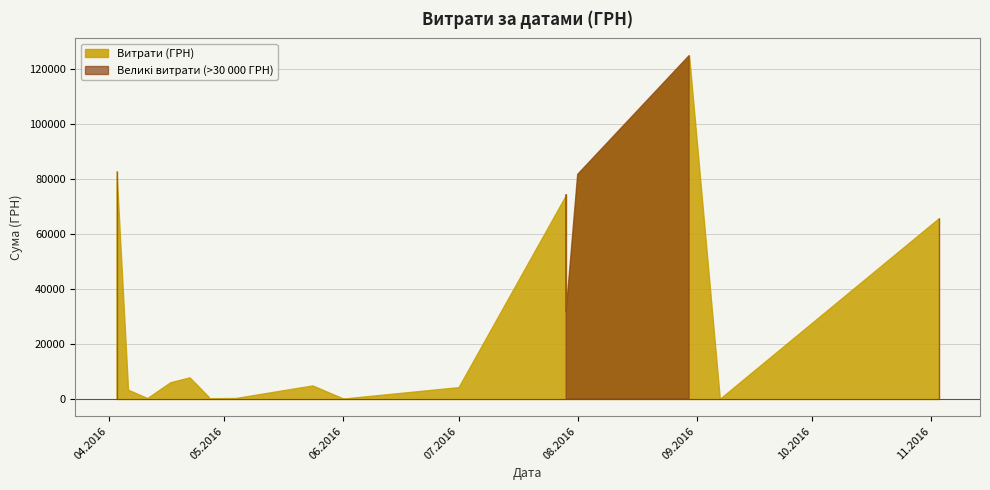

At which label is the value closest to 62494?

03.11.2016